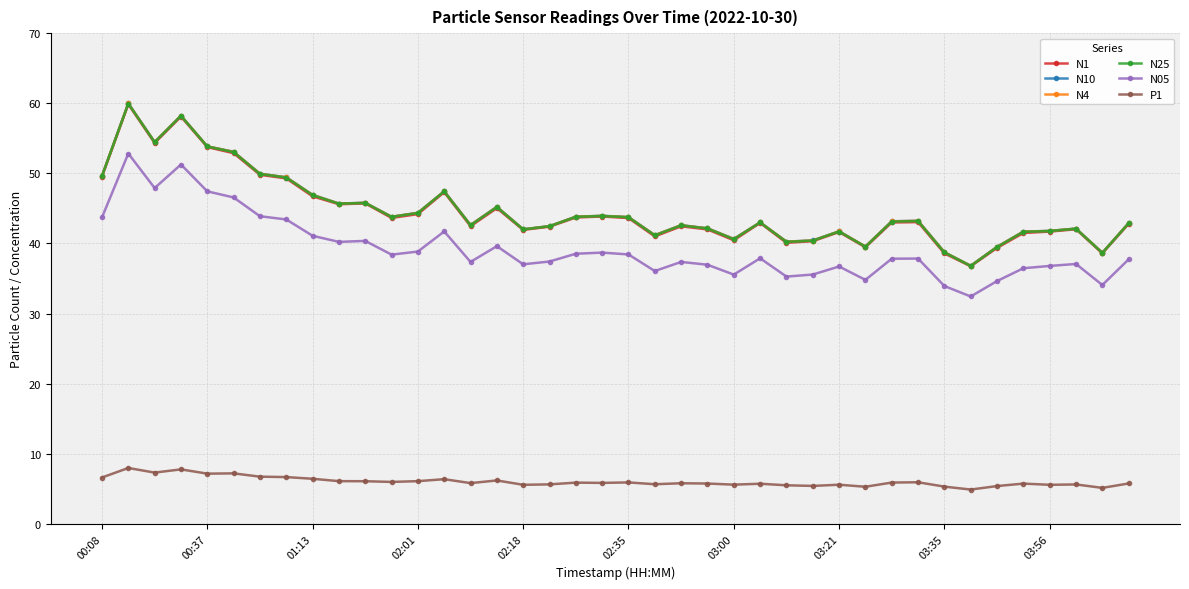

What is the greatest value displayed?

60.0